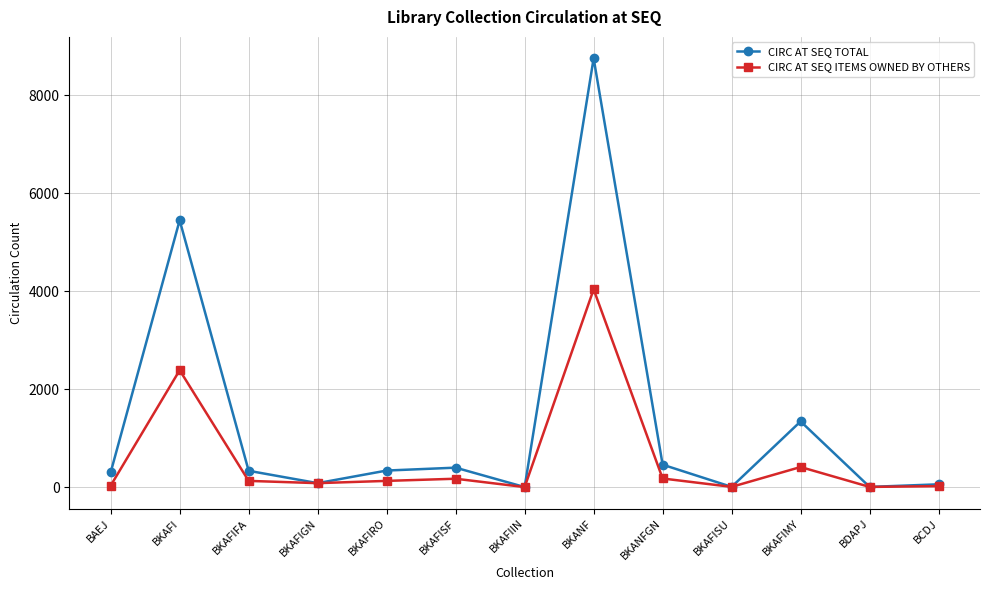

Rank the series by their average value, from highest to lowest.

CIRC AT SEQ TOTAL, CIRC AT SEQ ITEMS OWNED BY OTHERS